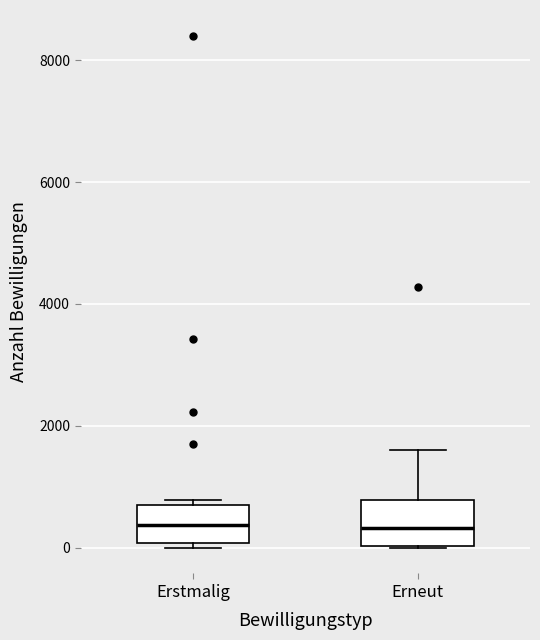

Where is the lower edge of the box for Erstmalig on the y-axis? The values are not printed on the chart, so give them approximately, as read against the axis.

0